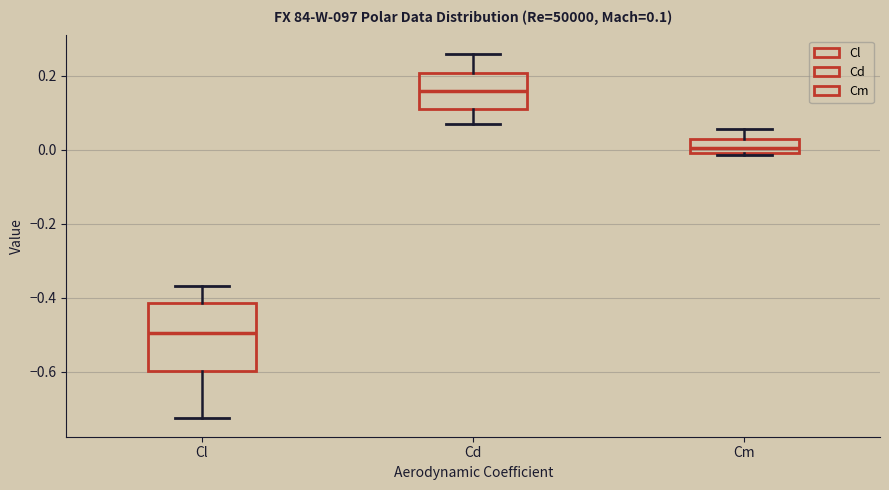

Which box is the tallest, from its lower edge to its upper edge?

Cl